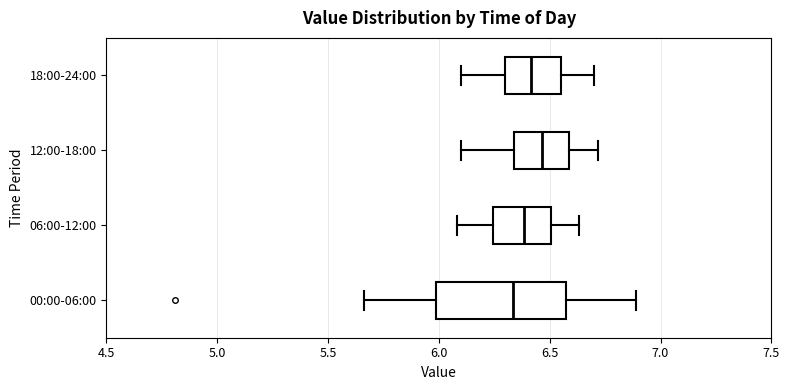

Which box is the widest, from its left edge to its right edge?

00:00-06:00